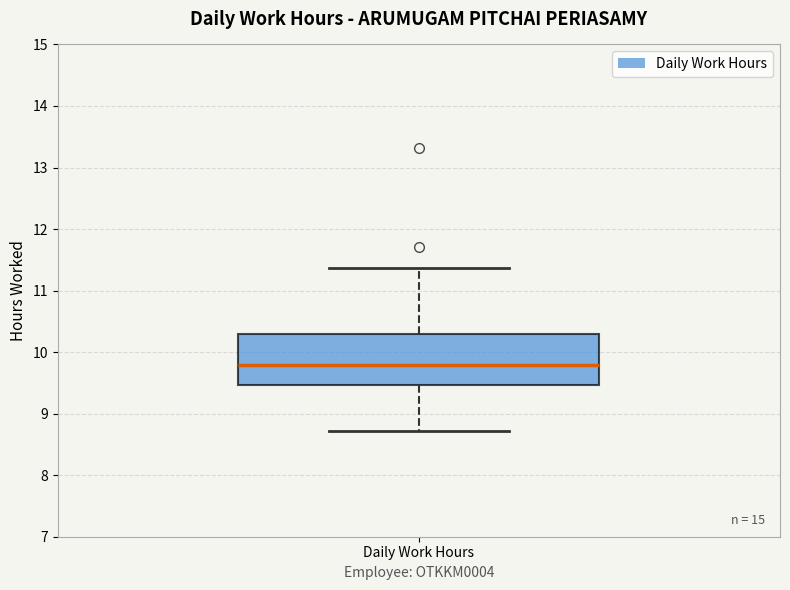

Transcribe this box plot: give where the median line is, the range the box spans, and where the two whiskers end, as read against the y-axis. The values are not printed on the chart, so give them approximately, as read against the axis.

median 9.8, box 9.5 to 10.3, whiskers 8.7 to 11.4